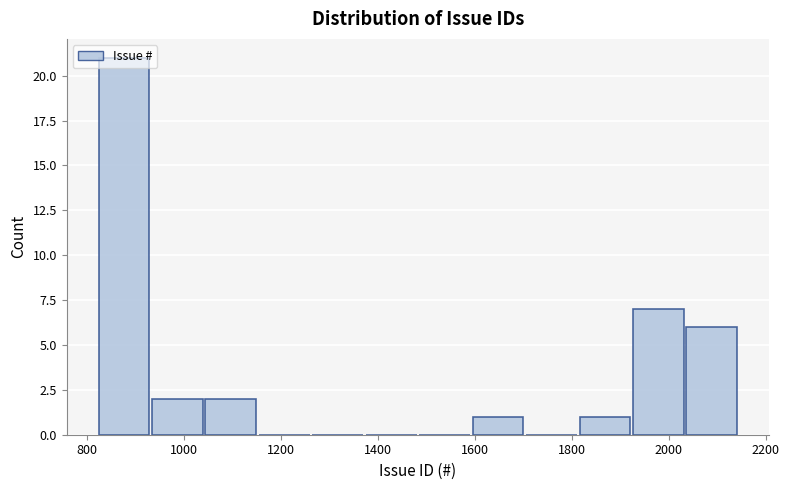

Over which range of the x-axis is the bar tallest?

820 to 940